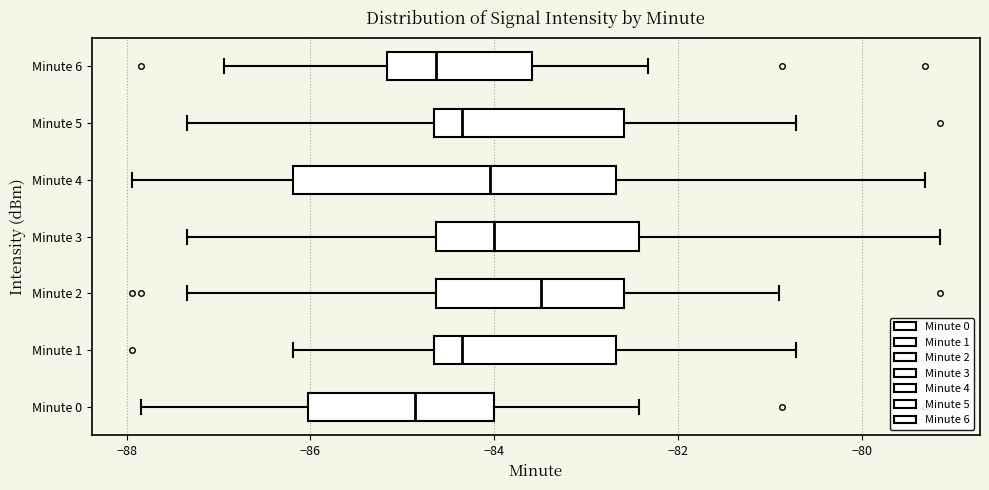

Where does the right whisker of the box for Minute 0 end on the x-axis? The values are not printed on the chart, so give them approximately, as read against the axis.

-82.4